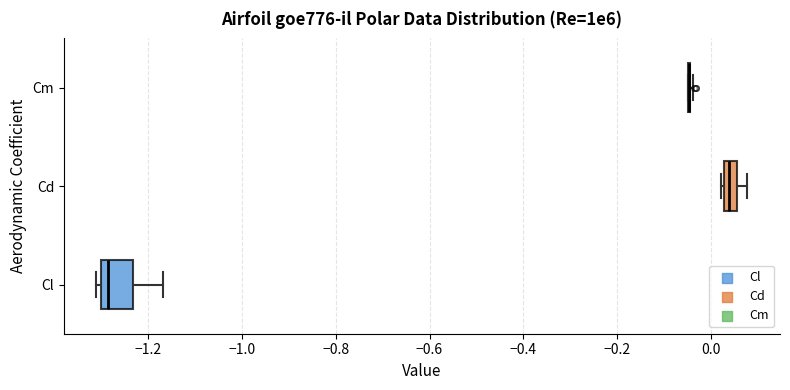

Comparing the boxes themselves (not the whiskers), which one is the widest?

Cl